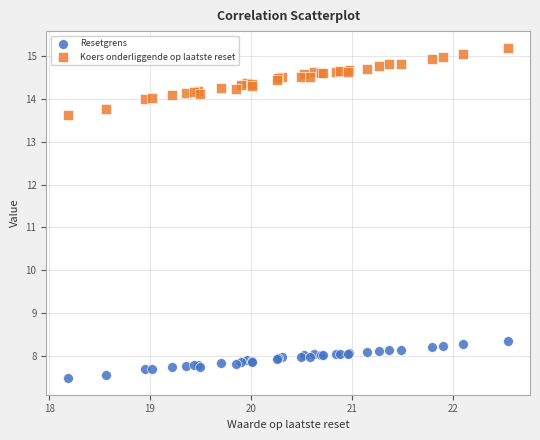

Which series has the widest spread of Y values?

Koers onderliggende op laatste reset